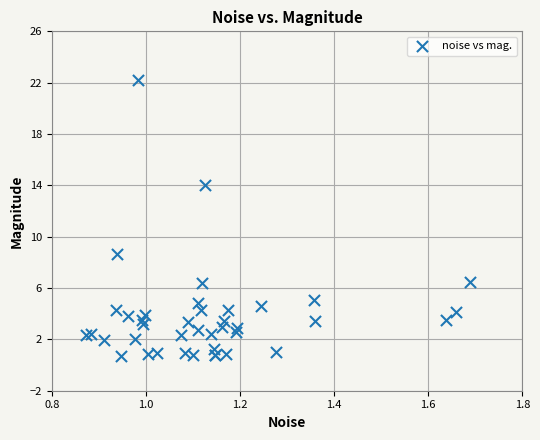

What Y value in the scatter plot is closest to 11?

8.6